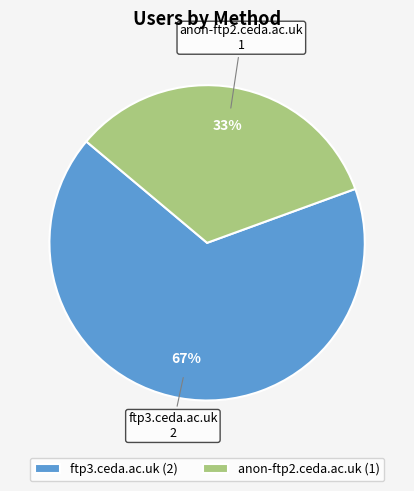

Which slice is the smallest?

anon-ftp2.ceda.ac.uk